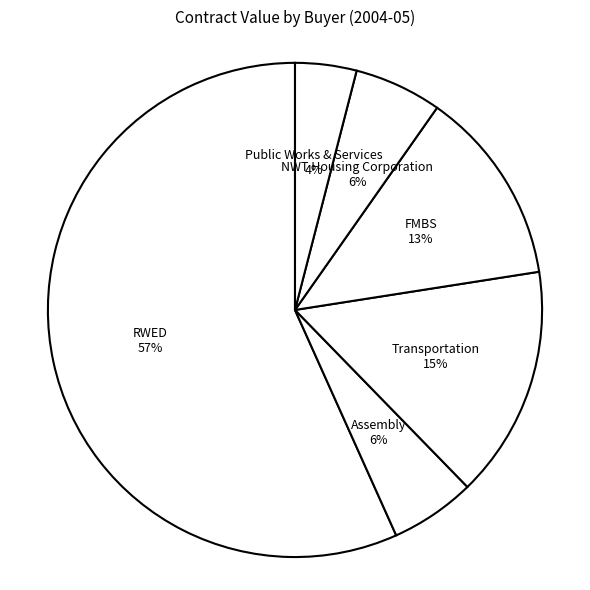

What is the ratio of the value at Assembly to the value at Transportation?

0.4